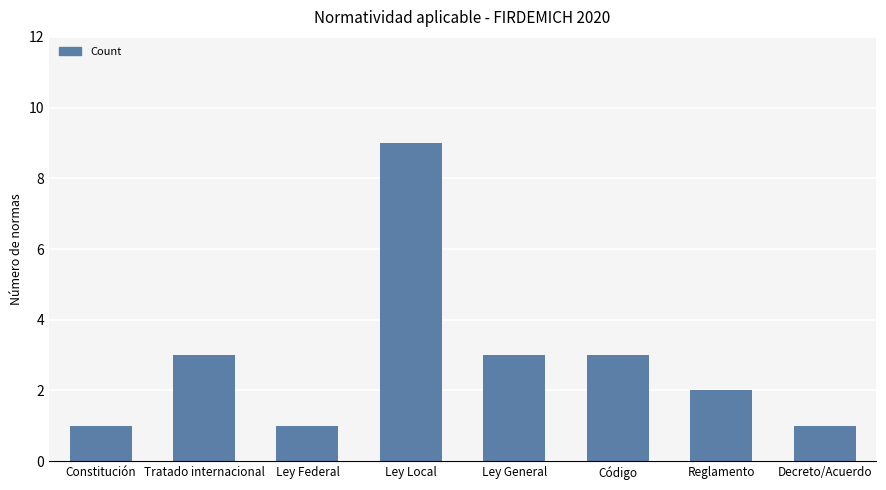

Reading left to right, list all the values displayed in this chart.

1	3	1	9	3	3	2	1